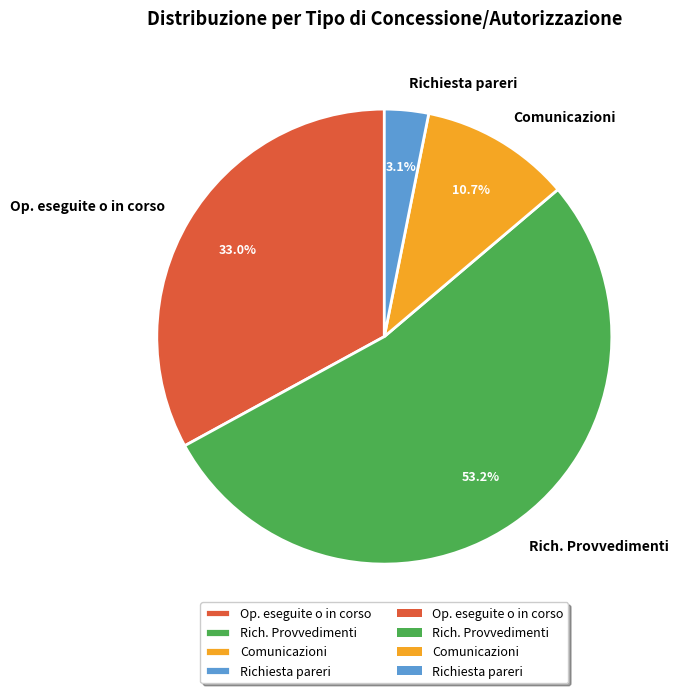

What percentage is the Comunicazioni slice, to the nearest percent?

11%